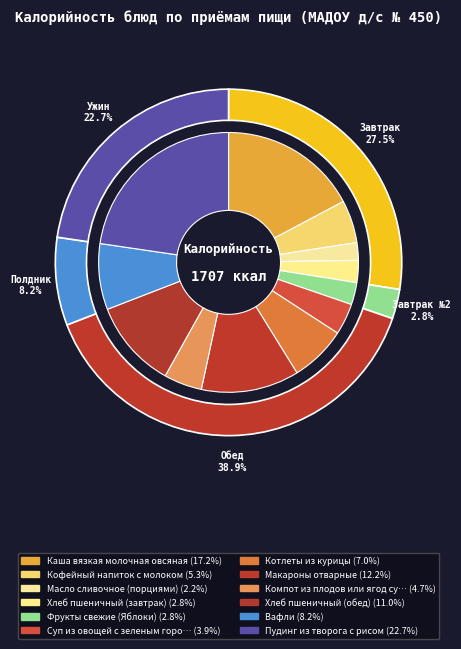

How many slices are in this pie chart?

12